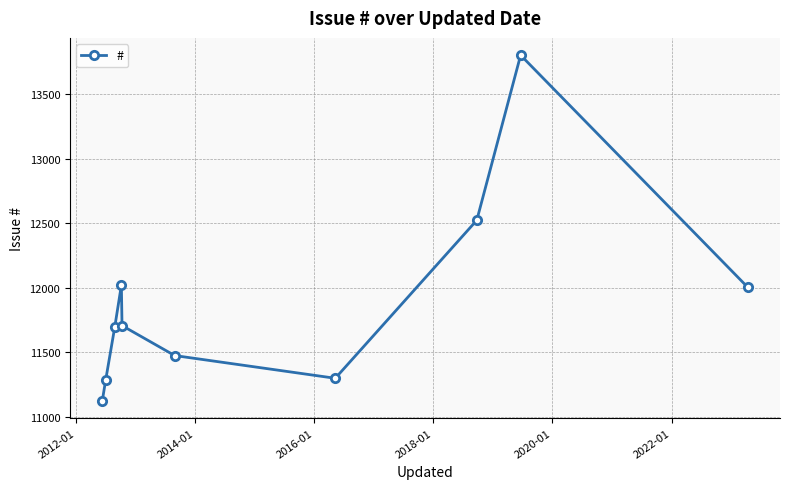

How many interior local peaks (higher than both neighbors) does the data have?

2